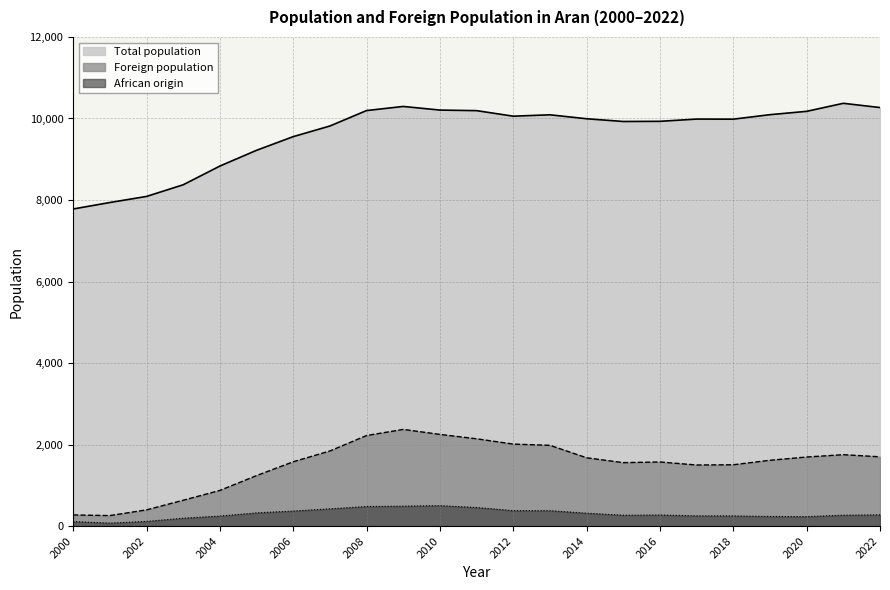

What is the difference between the maximum and minimum values in the African origin series?

428